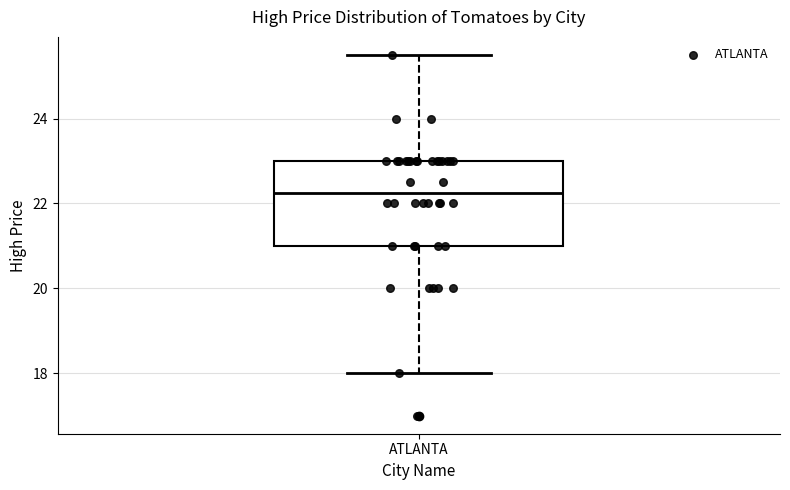

Read this box plot against the y-axis: the position of the median line, the range covered by the box, and the ends of both whiskers. The values are not printed on the chart, so give them approximately, as read against the axis.

median 22.2, box 21.0 to 23.0, whiskers 18.0 to 25.6